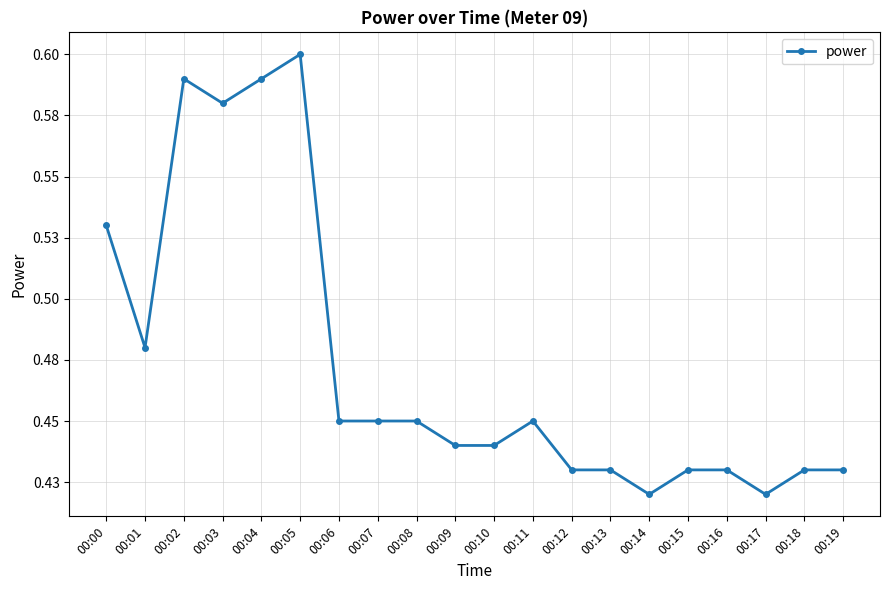

Between 00:05 and 00:12, which is larger?

00:05